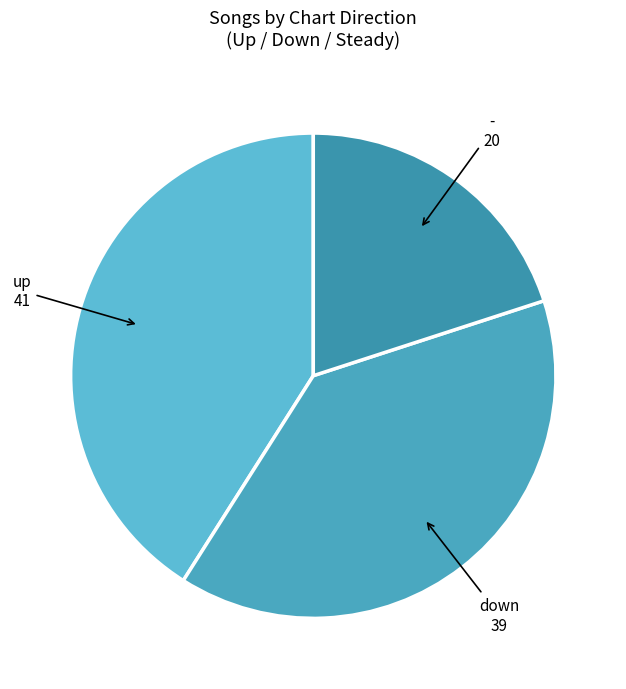

True or false: down accounts for 34% of the total.

False